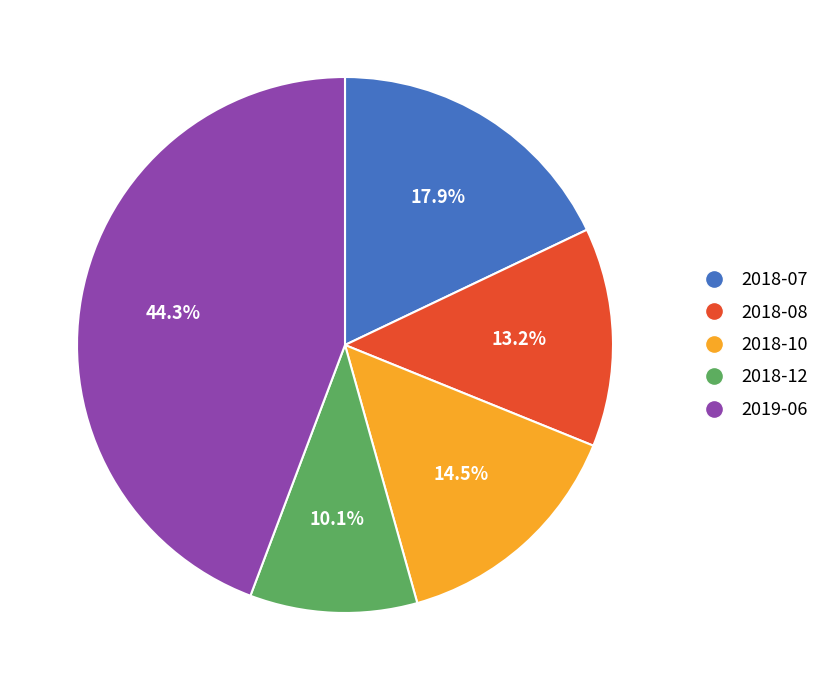

Which has a higher value, 2019-06 or 2018-07?

2019-06